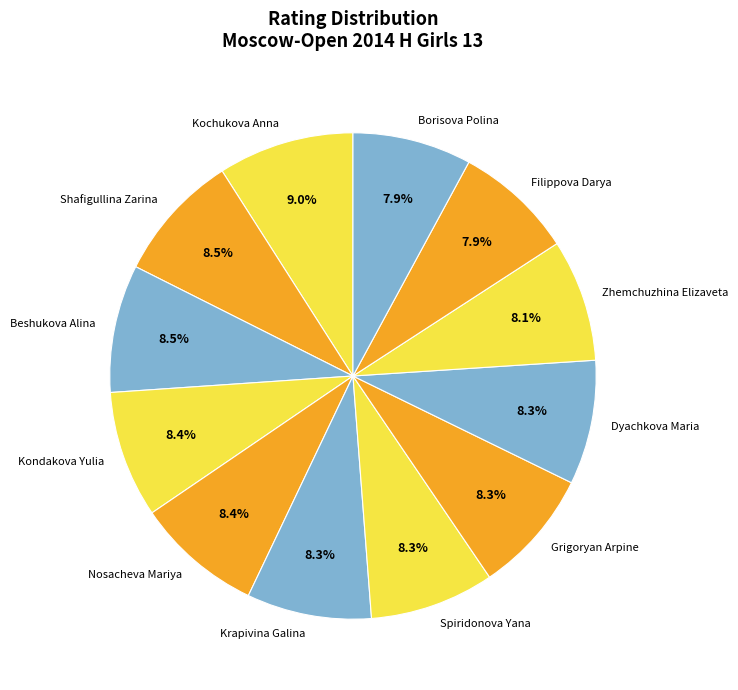

How many slices are in this pie chart?

12